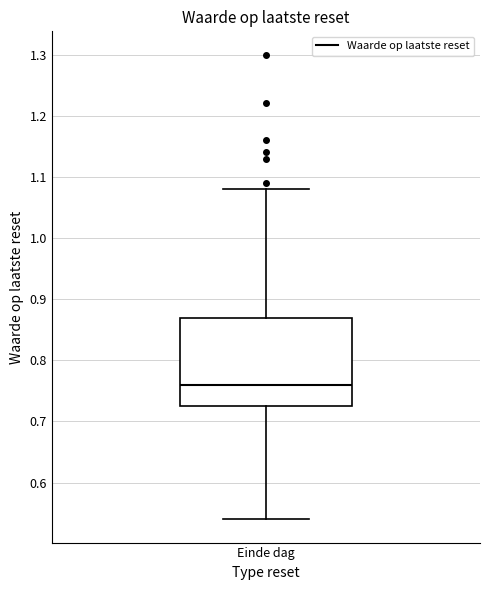

Read this box plot against the y-axis: the position of the median line, the range covered by the box, and the ends of both whiskers. The values are not printed on the chart, so give them approximately, as read against the axis.

median 0.76, box 0.73 to 0.87, whiskers 0.54 to 1.08